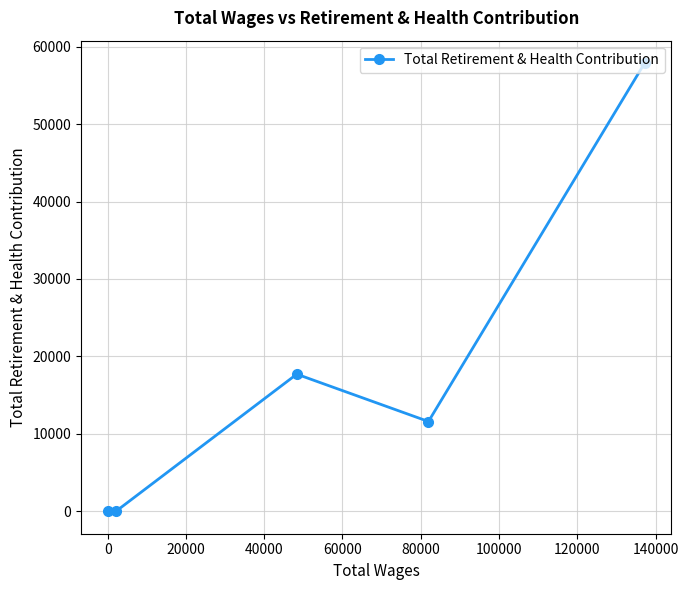

What is the average value?

17437